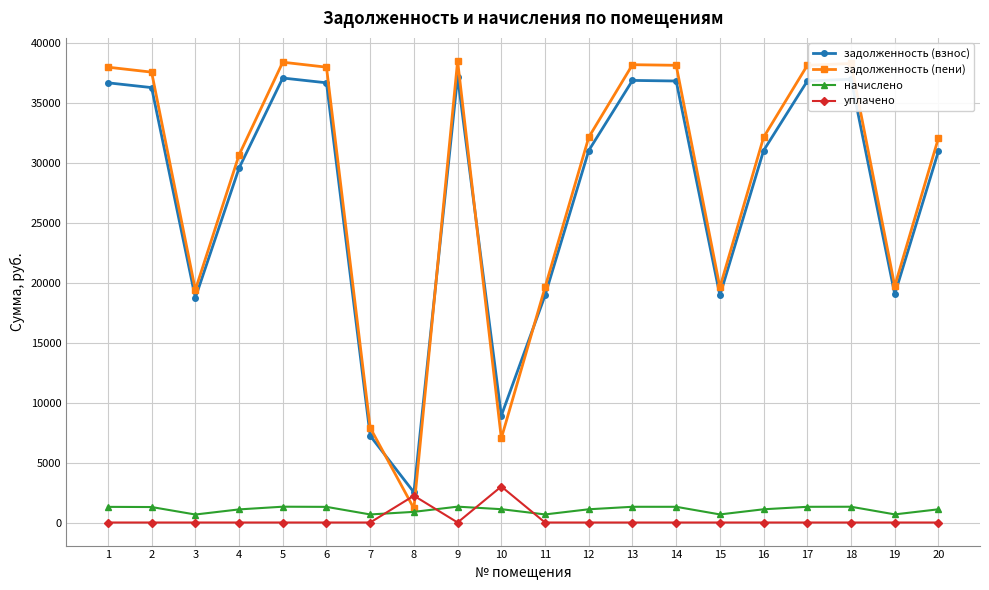

True or false: задолженность (пени) has more than 0 interior local peaks.

True